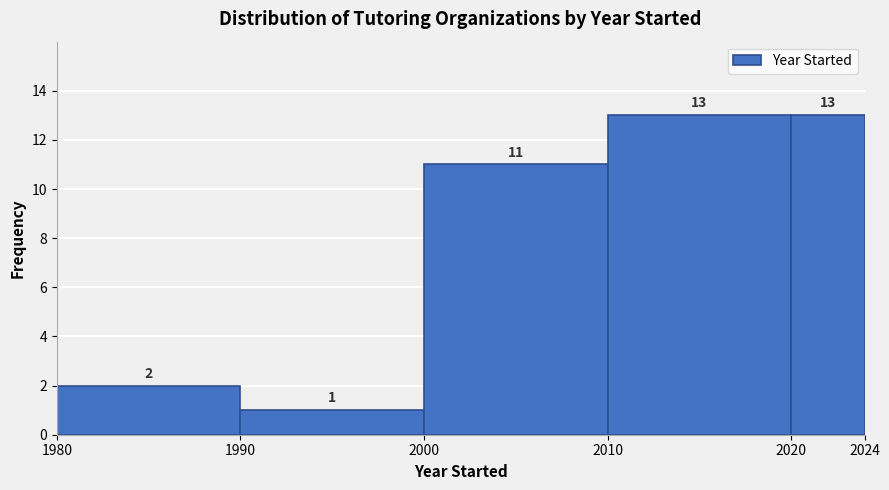

Reading left to right, transcribe this chart: for each bar, give the range it covers on the x-axis and its height.

1980 to 1990: 2
1990 to 2000: 1
2000 to 2010: 11
2010 to 2020: 13
2020 to 2024: 13